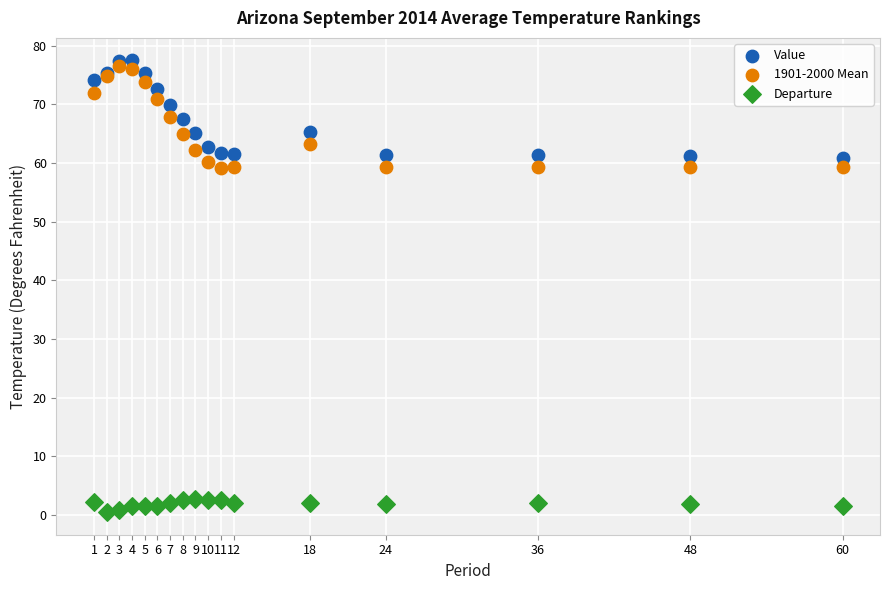

Which series has the widest spread of Y values?

1901-2000 Mean